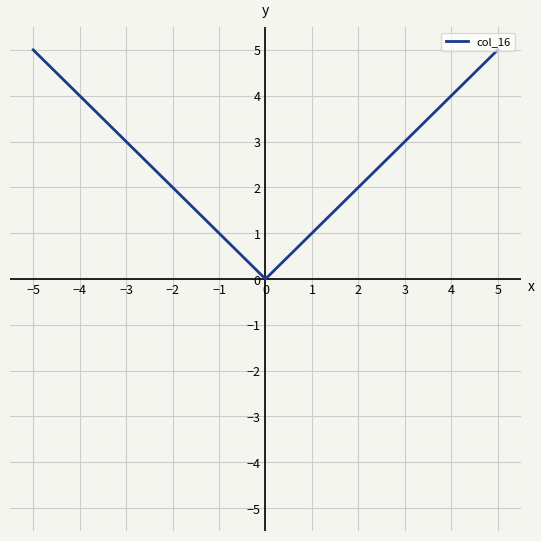

Count the number of data series in this chart.

1